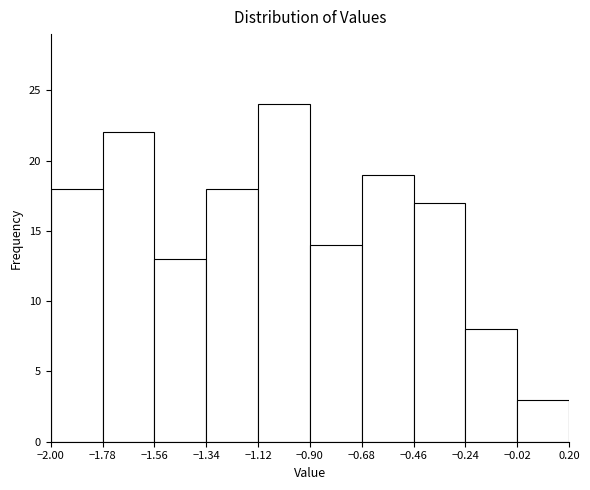

Which range on the x-axis has the tallest bar?

-1.12 to -0.90